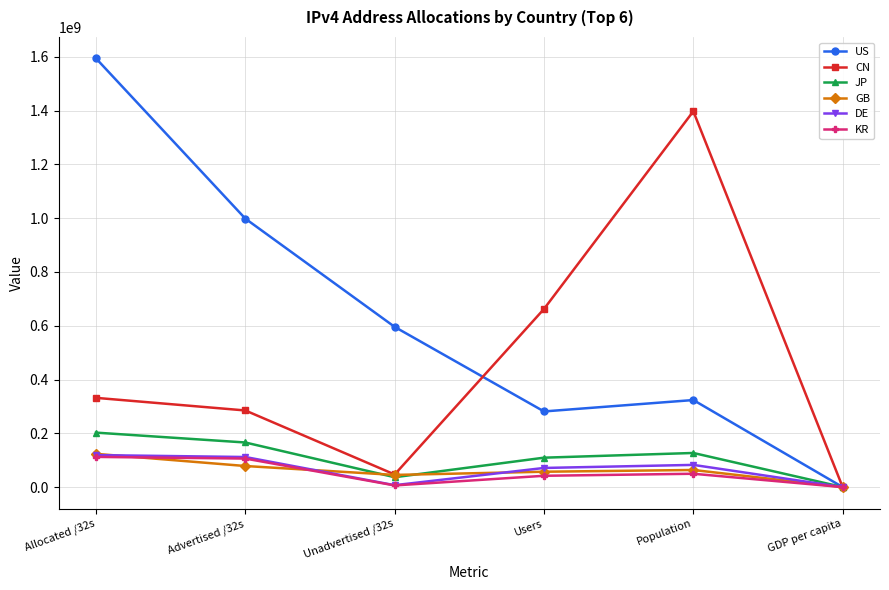

Which series has the widest spread of values?

US